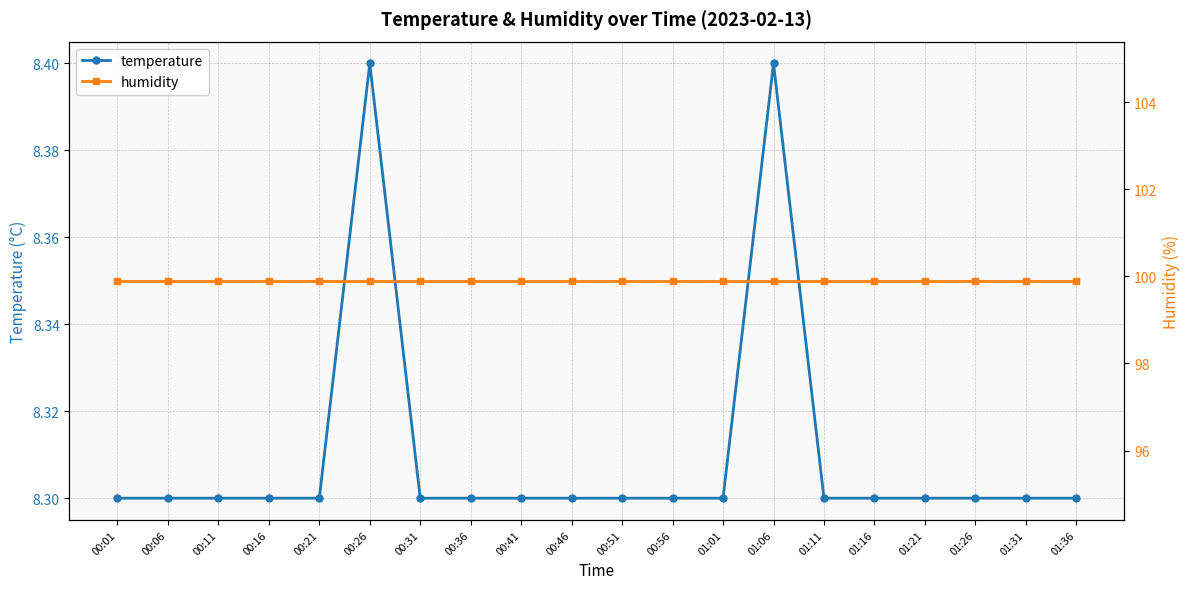

Does the chart display data point markers on the line(s)?

Yes